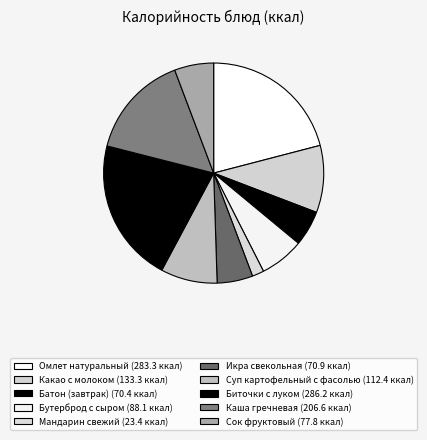

Count the number of slices in the pie.

10